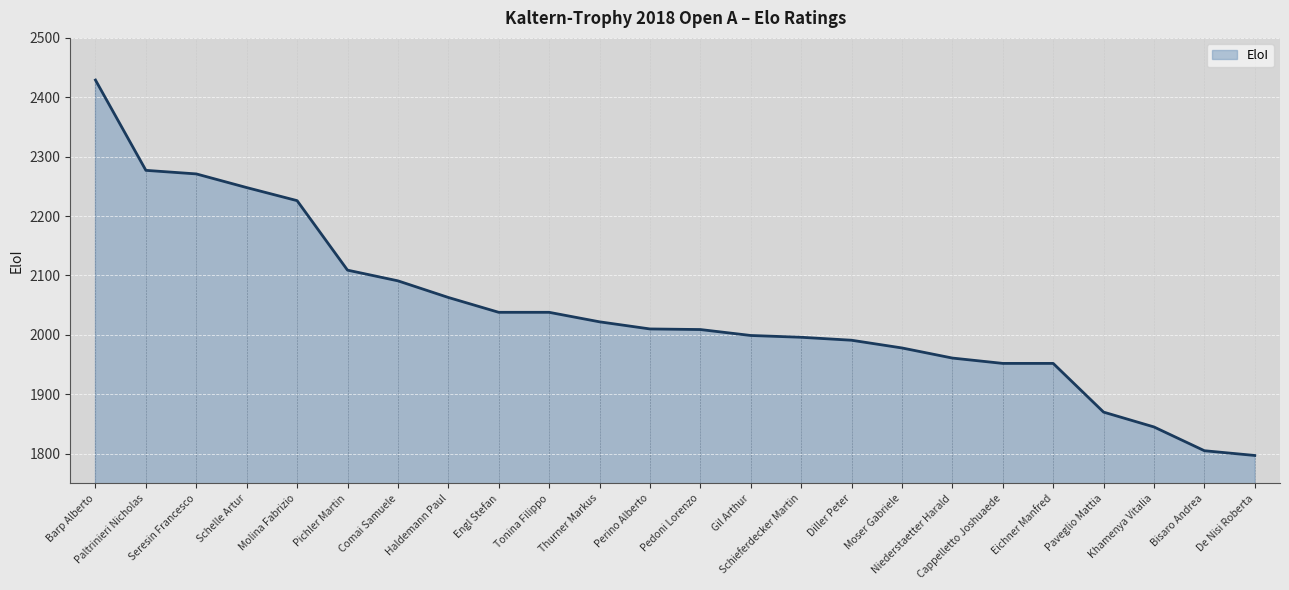

True or false: the data shows 1564 at Barp Alberto.

False